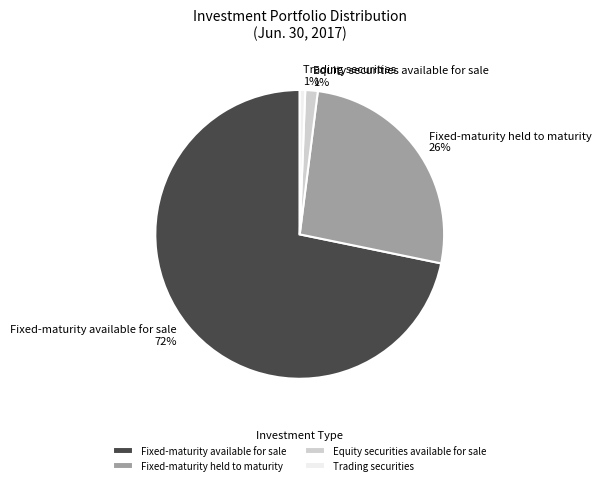

Is the sum of Equity securities available for sale and Fixed-maturity held to maturity greater than half?

No